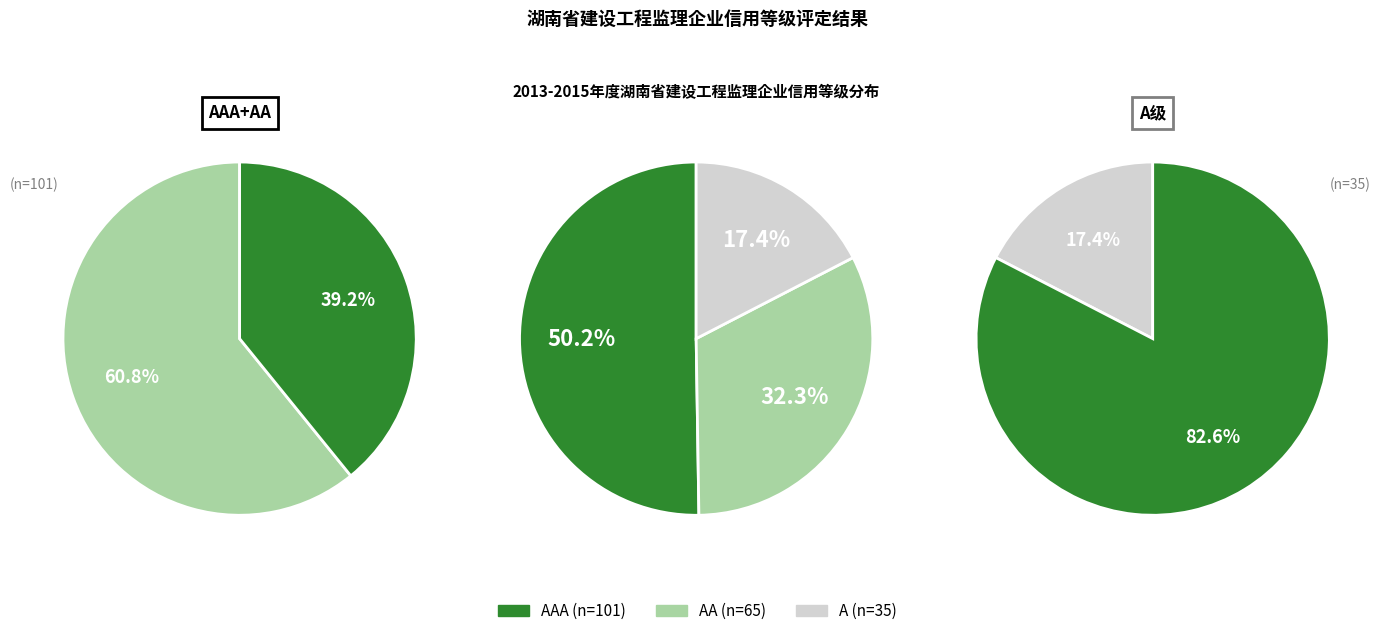

Is it true that AAA is 35% of the pie?

False